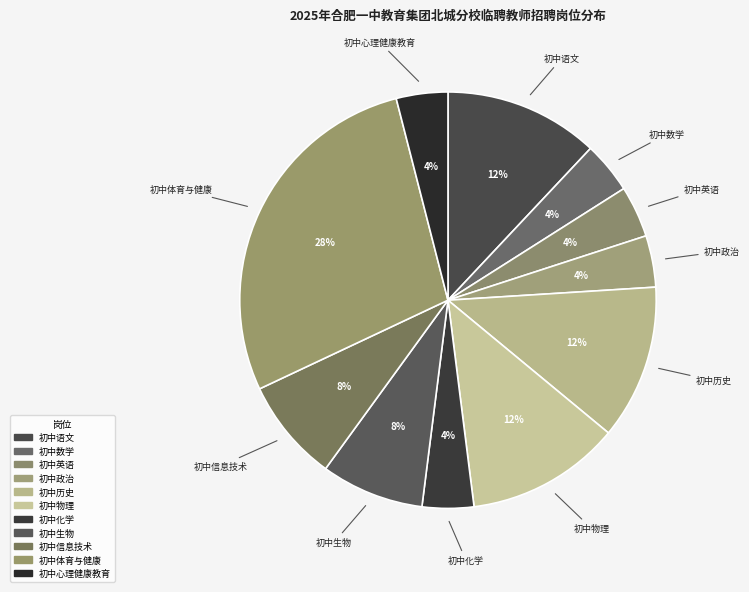

Is 初中物理 the majority of the pie?

No